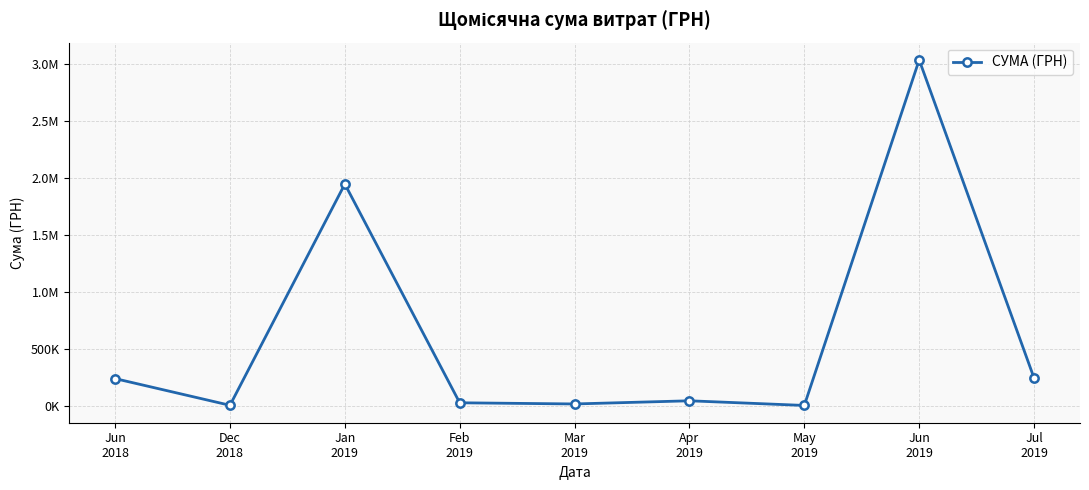

What is the approximate value at May
2019?

737.0